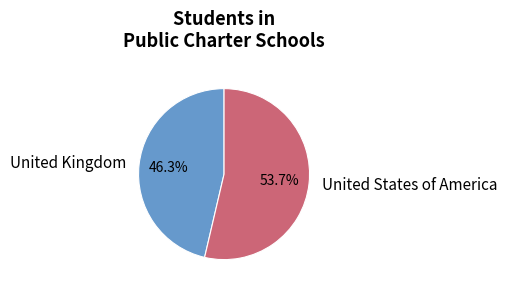

To the nearest percent, what is the average slice percentage?

50%